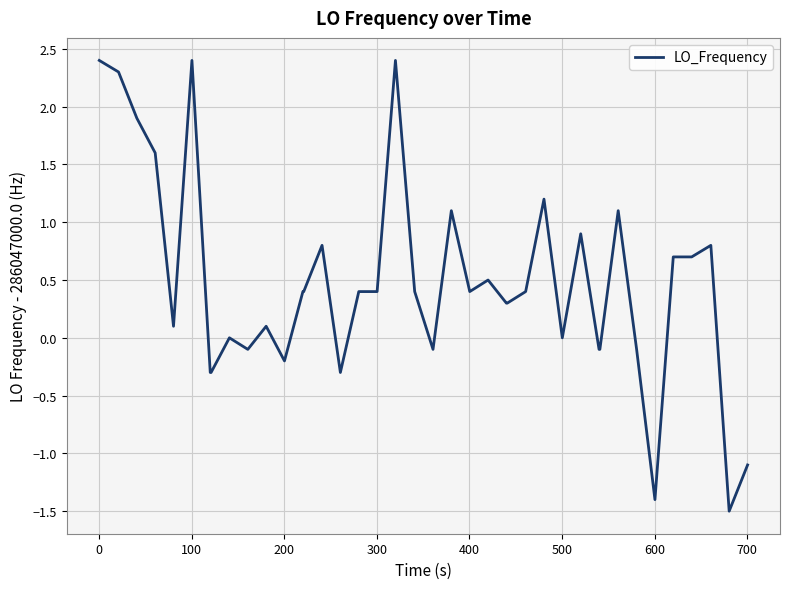

What is the minimum value shown in the chart?

-1.5